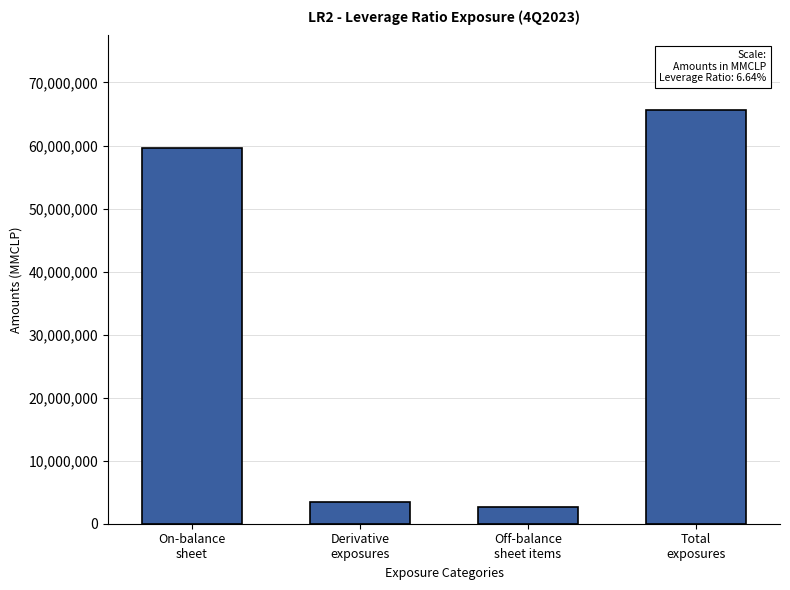

Reading left to right, transcribe all the data shown in this chart.

59669695.8	3422356.3	2645111.0	65640466.1